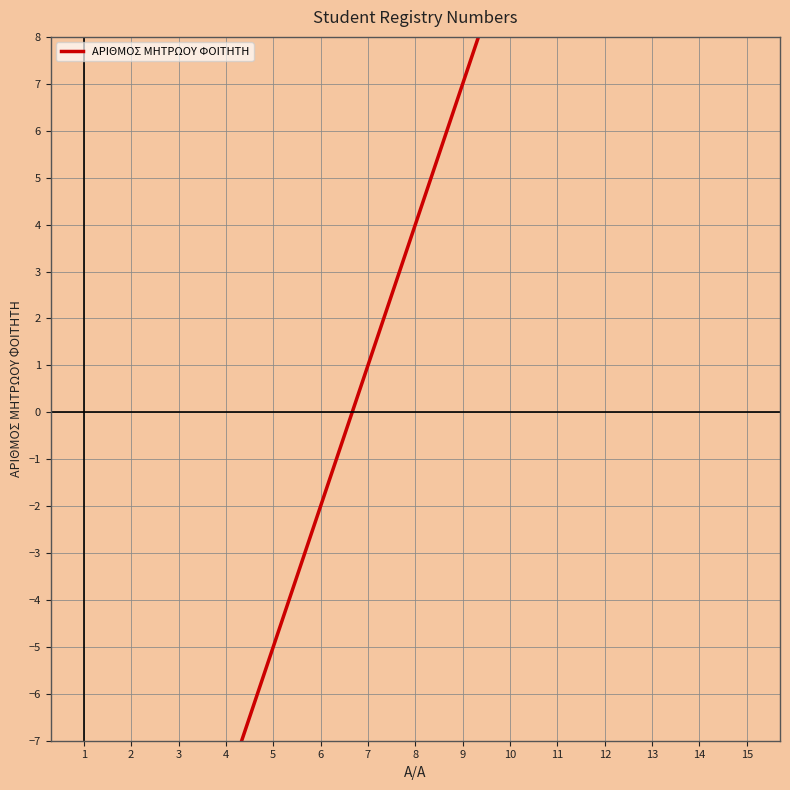

How many data points are less than 4?

7